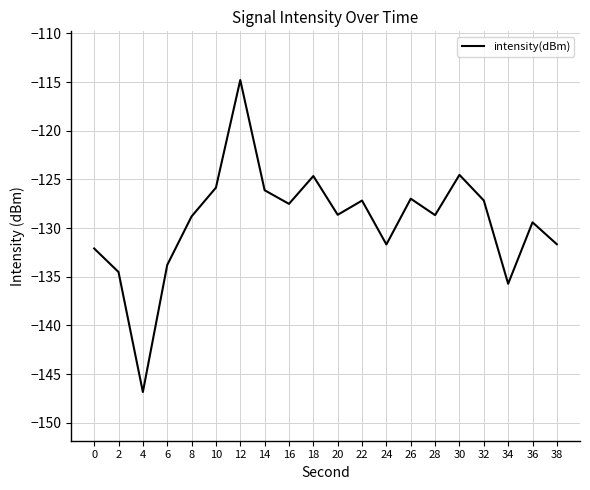

What is the smallest value displayed?

-146.8